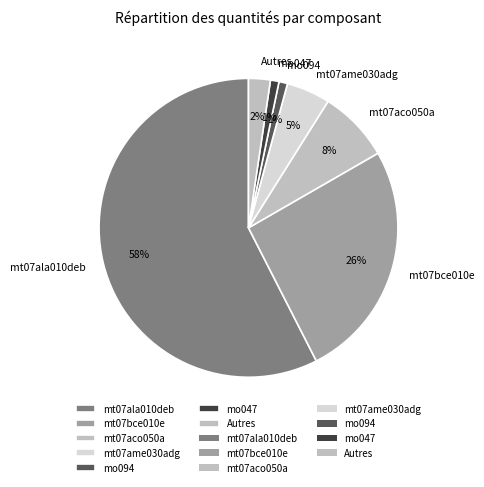

Which category has the biggest portion of the pie?

mt07ala010deb